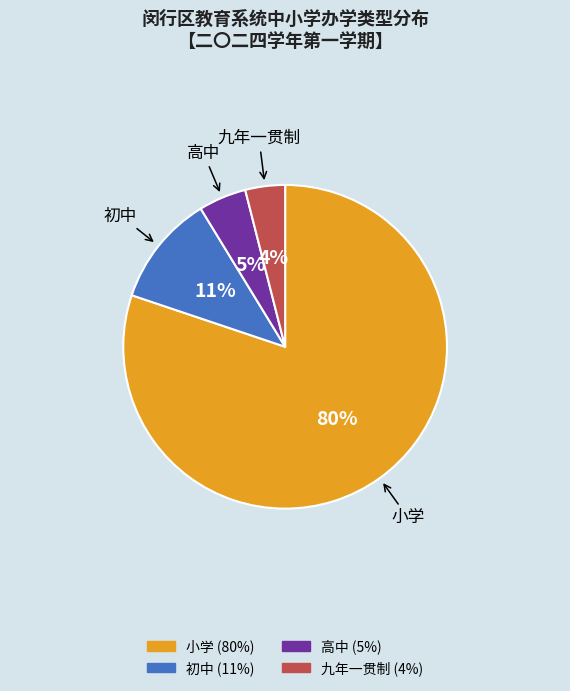

Is 小学 the majority of the pie?

Yes